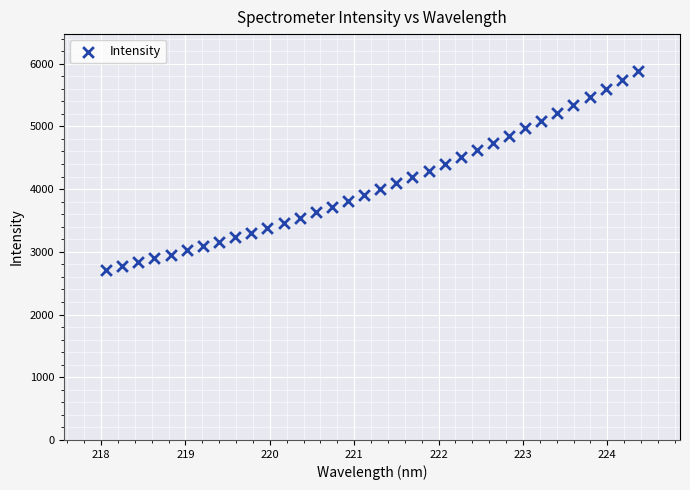

What is the range of X values (max minus min)?

6.3